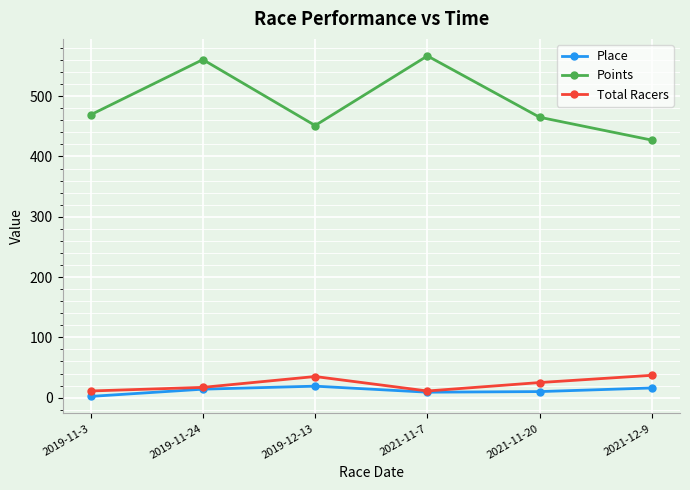

True or false: Points and Total Racers cross at least once.

False